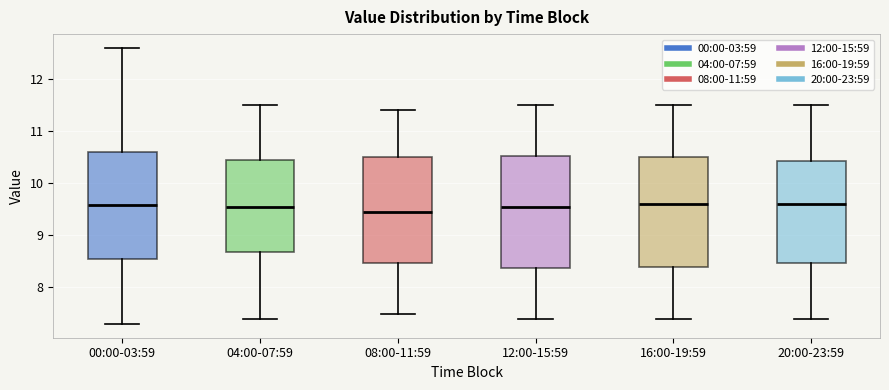

Where does the lower whisker of the box for 08:00-11:59 end on the y-axis? The values are not printed on the chart, so give them approximately, as read against the axis.

7.5